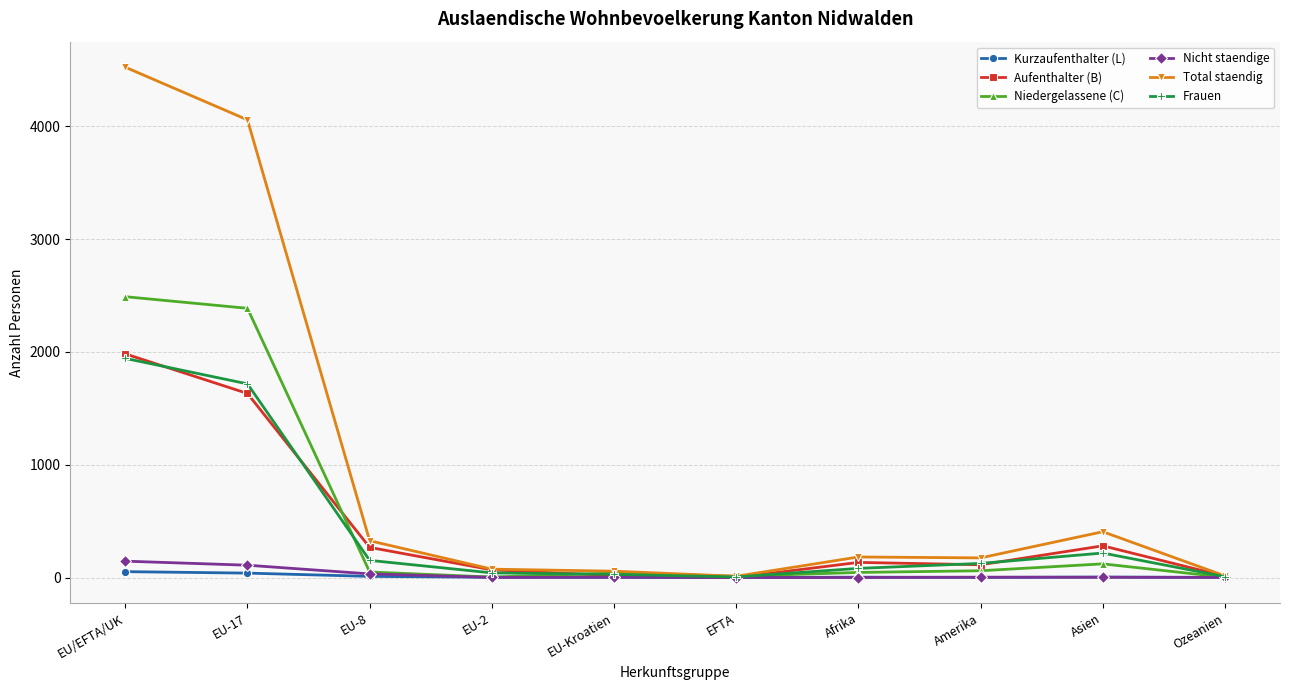

Which series has the largest total across all categories?

Total staendig